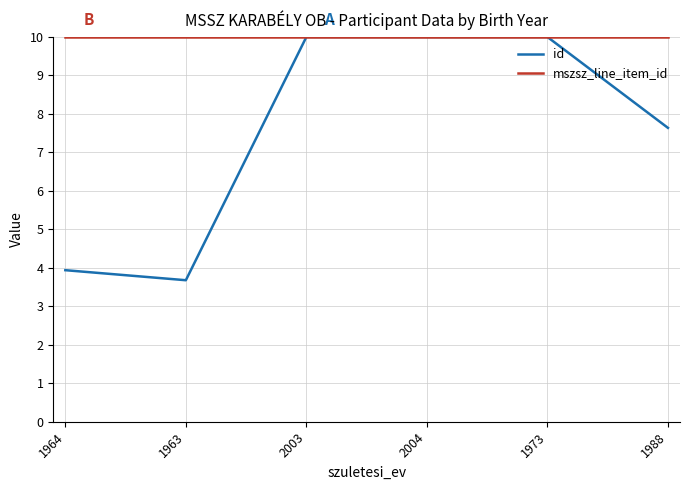

What is the difference between the maximum and minimum values in the id series?

6.3